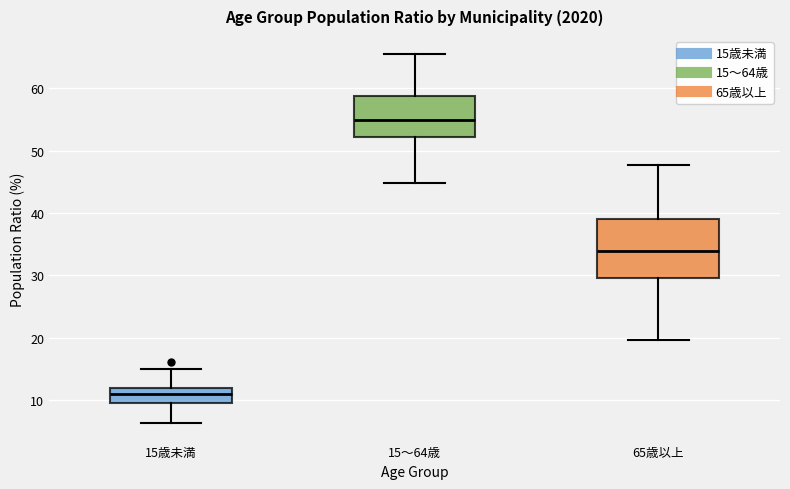

Where does the lower whisker of the box for 65歳以上 end on the y-axis? The values are not printed on the chart, so give them approximately, as read against the axis.

20